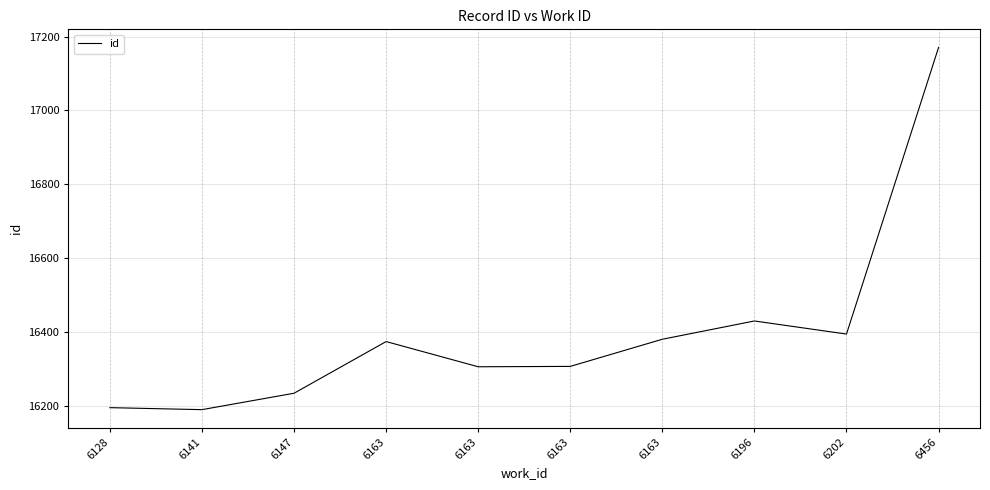

At which label does the data first exceed 16373?

6163